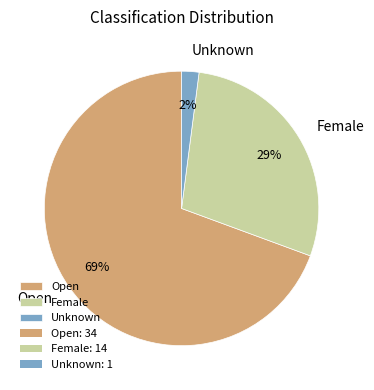

Combined, do Unknown and Open account for over 50%?

Yes